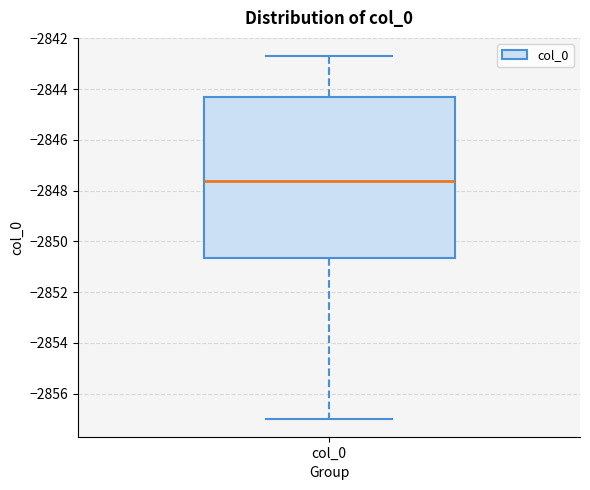

Transcribe this box plot: give where the median line is, the range the box spans, and where the two whiskers end, as read against the y-axis. The values are not printed on the chart, so give them approximately, as read against the axis.

median -2847.6, box -2850.6 to -2844.2, whiskers -2857.0 to -2842.6